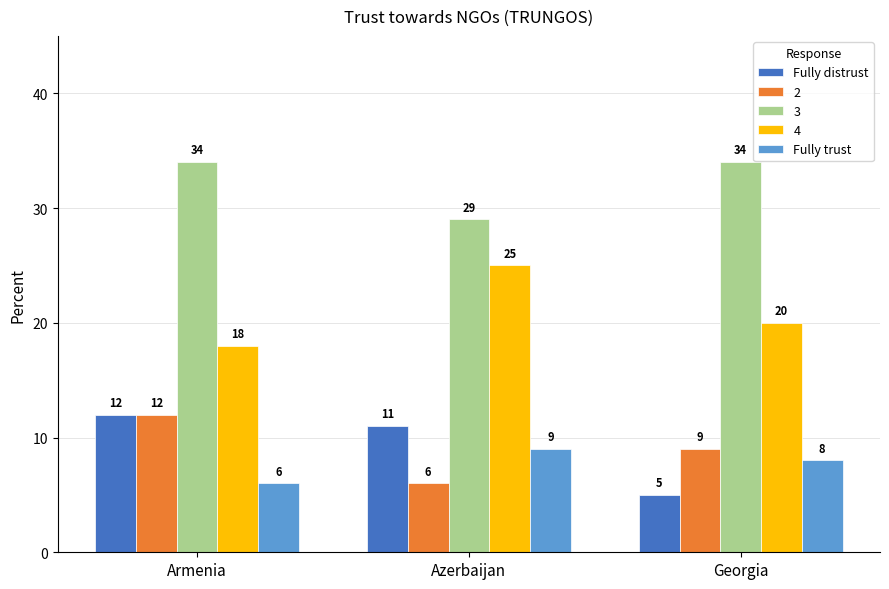

What are all the series names shown in the legend?

Fully distrust, 2, 3, 4, Fully trust